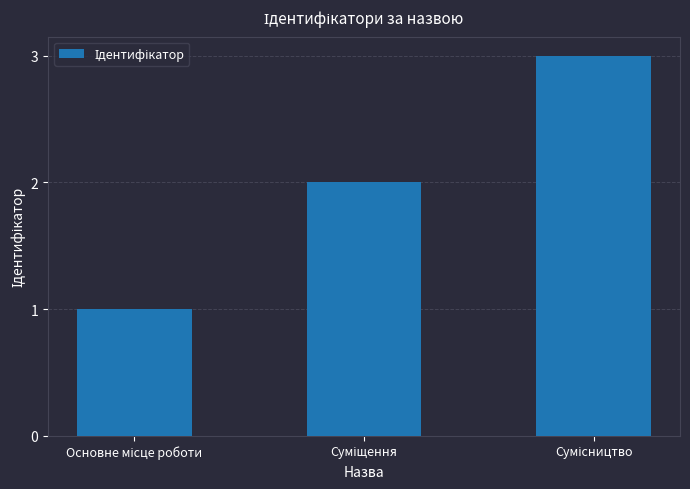

What is the greatest value displayed?

3